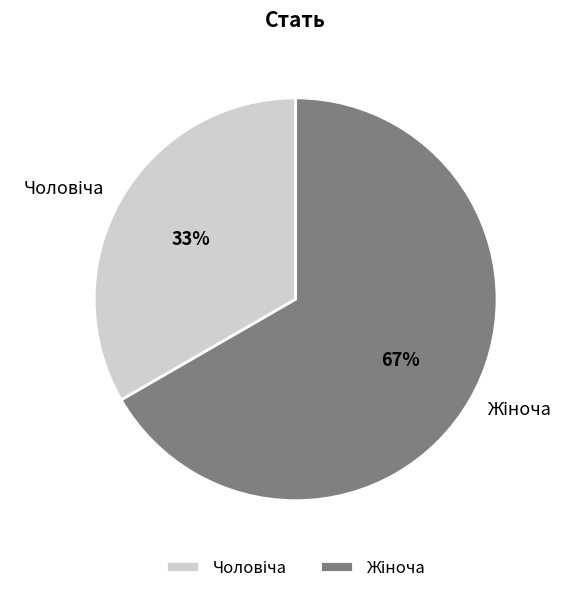

Does any single category account for the majority?

Yes